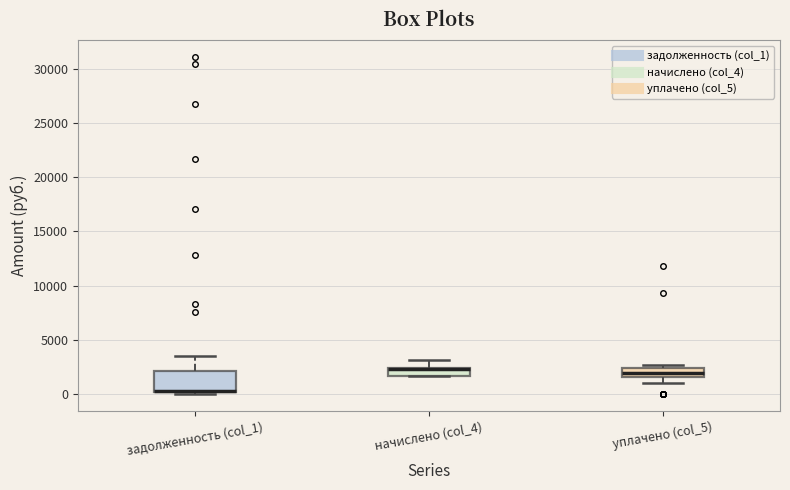

Where is the upper edge of the box for задолженность (col_1) on the y-axis? The values are not printed on the chart, so give them approximately, as read against the axis.

2000